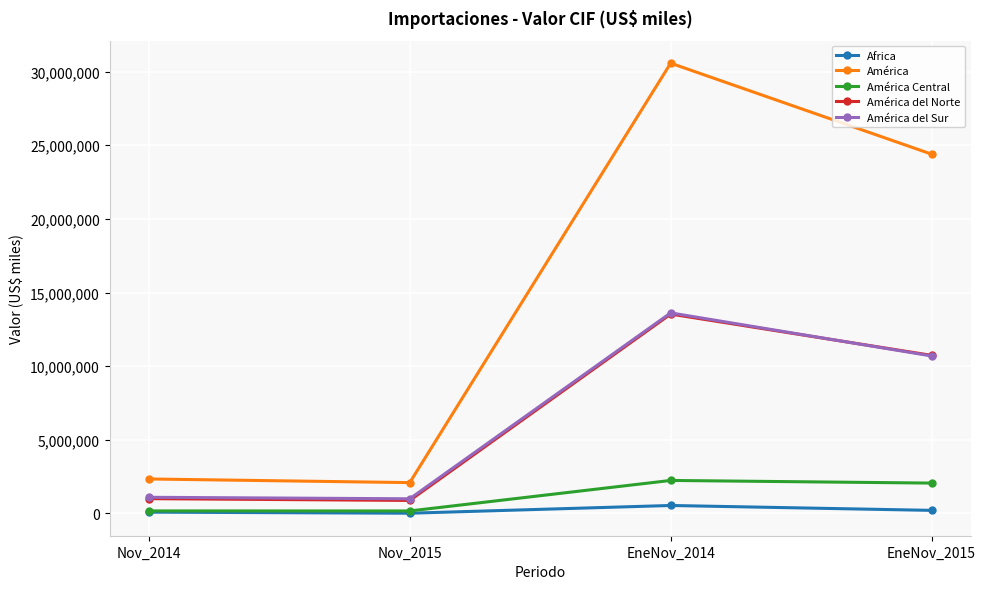

True or false: América and Africa cross at least once.

False